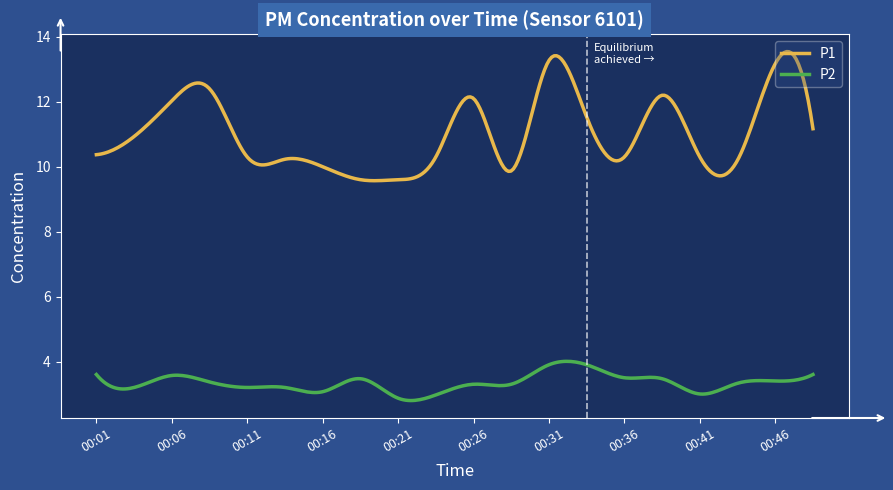

Which series has the largest range (max minus min)?

P1